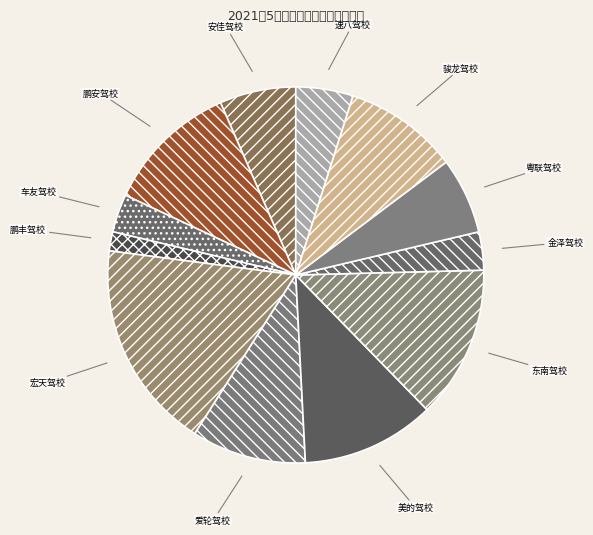

Does 鹏丰驾校 account for over 50% of the chart?

No